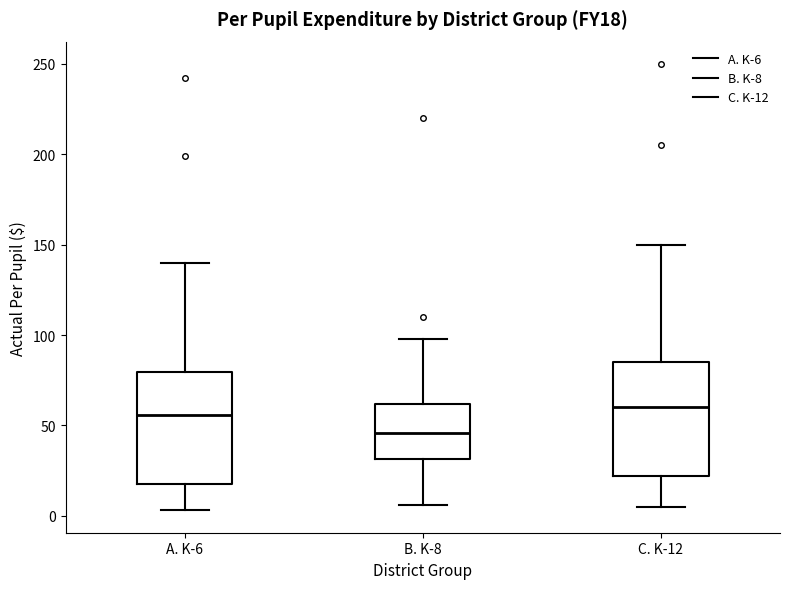

Reading left to right, read every box against the y-axis: the position of its median line, the range the box covers, and the ends of its whiskers. The values are not printed on the chart, so give them approximately, as read against the axis.

A. K-6: median 55, box 20 to 80, whiskers 5 to 140
B. K-8: median 45, box 30 to 60, whiskers 5 to 100
C. K-12: median 60, box 20 to 85, whiskers 5 to 150